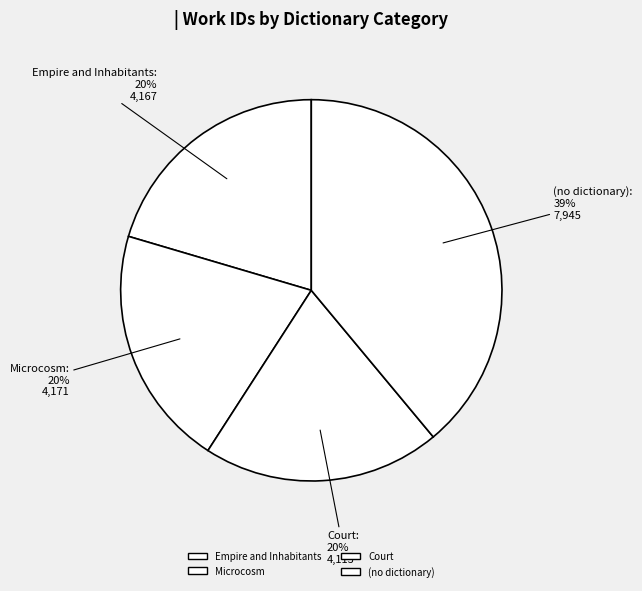

True or false: Court accounts for 20% of the total.

True